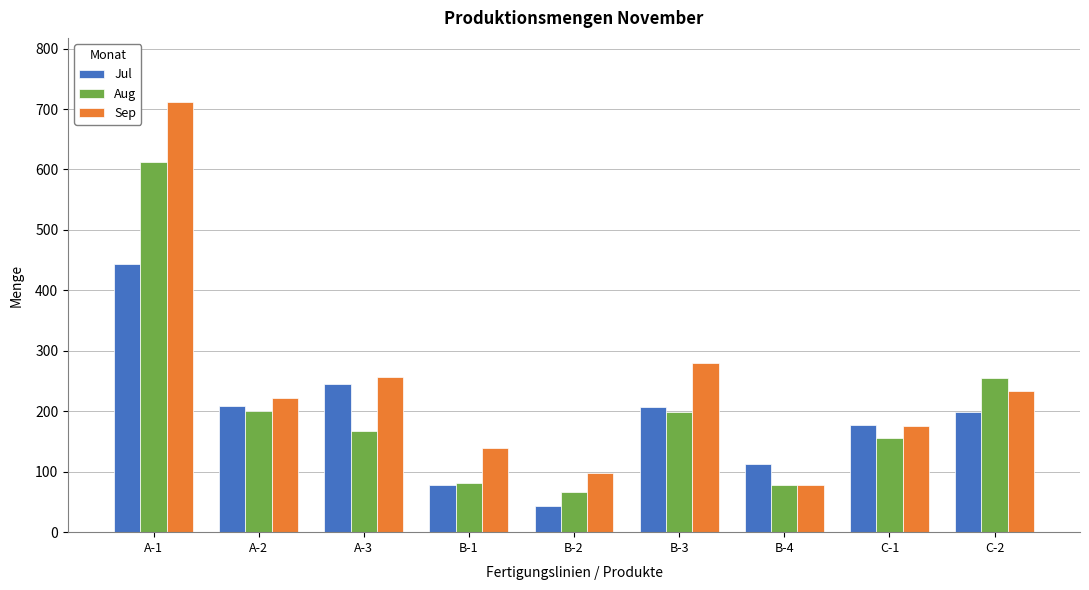

Which series changed the most between B-1 and B-2?

Sep